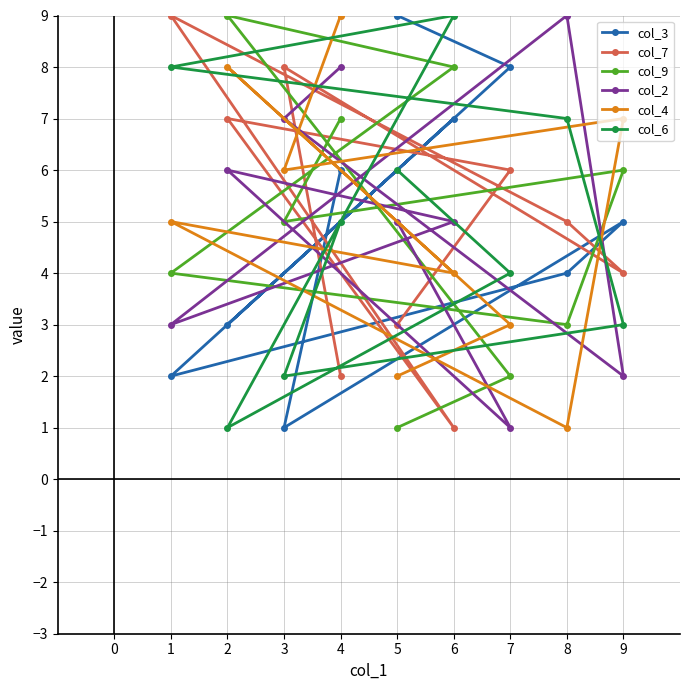

What are all the series names shown in the legend?

col_3, col_7, col_9, col_2, col_4, col_6